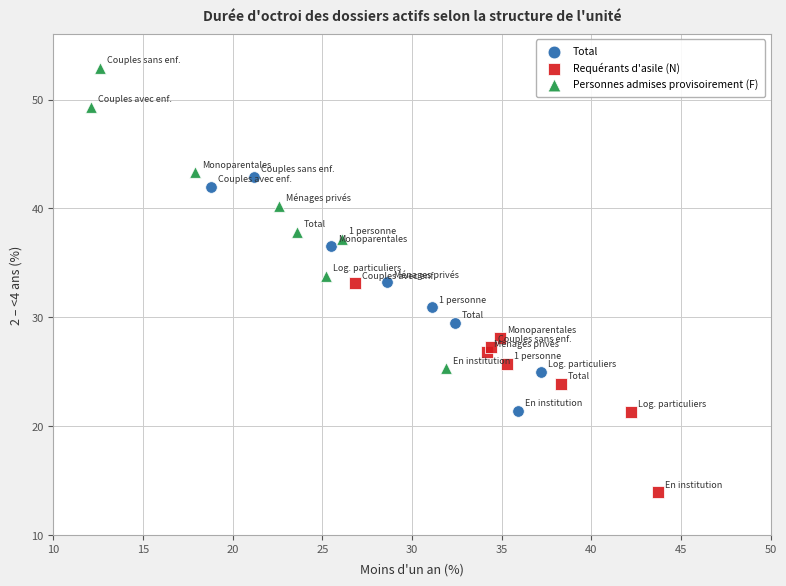

Which series reaches the maximum Y coordinate?

Personnes admises provisoirement (F)